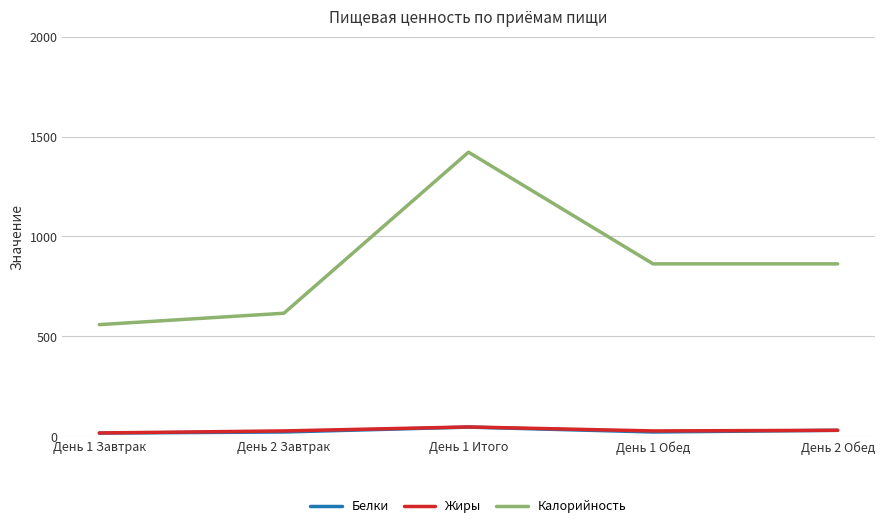

What is the difference between the highest and lowest values at День 1 Завтрак?

542.8